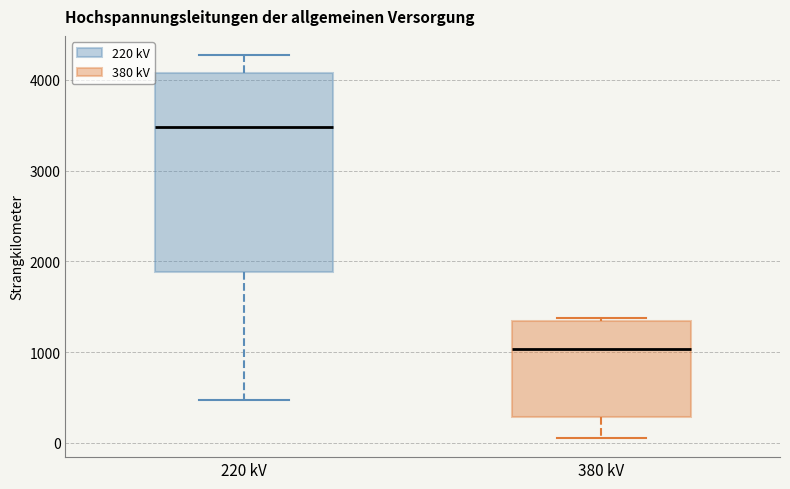

Which box has the highest median line?

220 kV